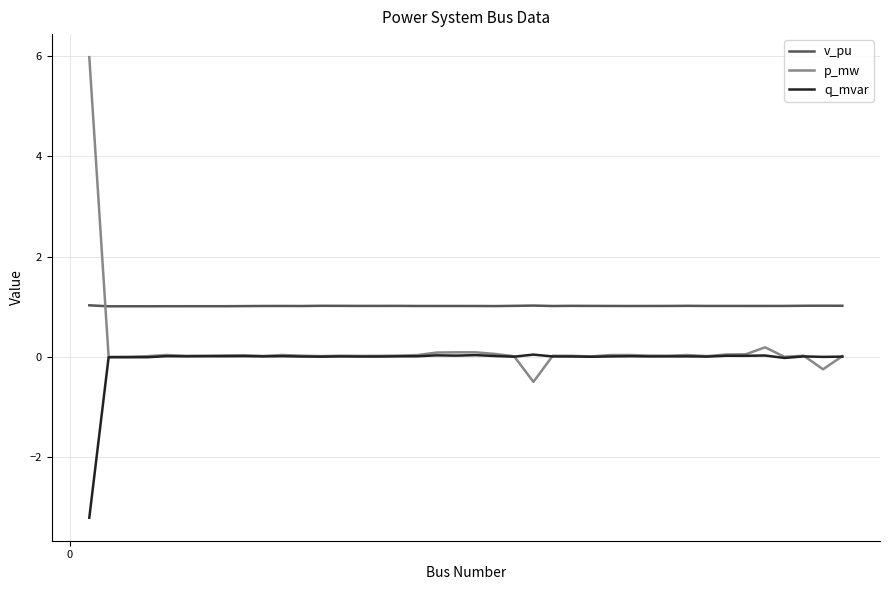

Which series has the widest spread of values?

p_mw